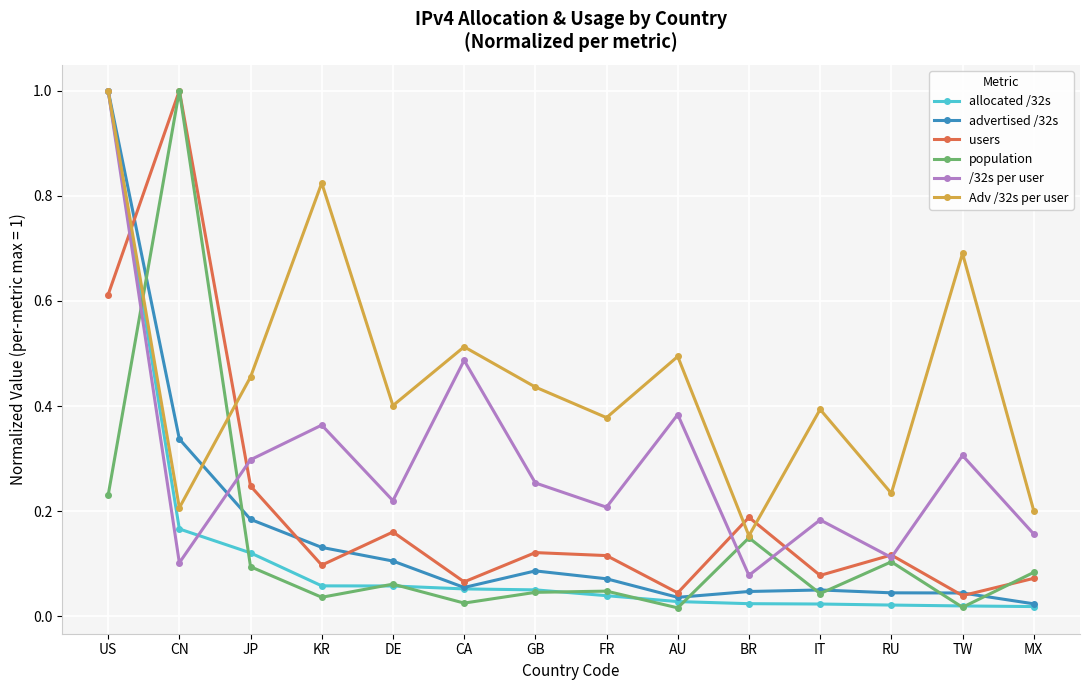

Which series changed the most between DE and IT?

users